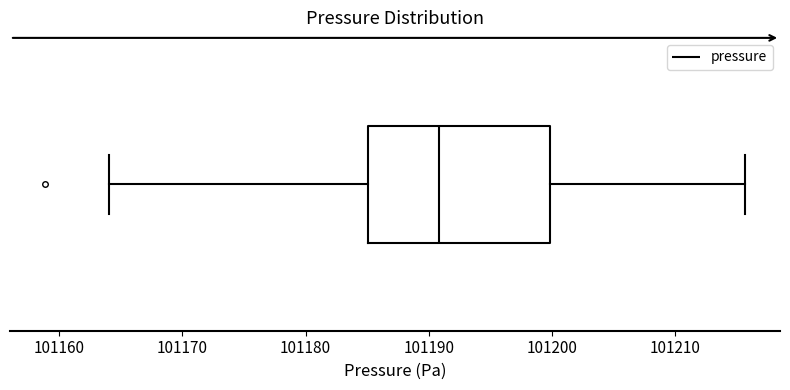

Read this box plot against the x-axis: the position of the median line, the range covered by the box, and the ends of both whiskers. The values are not printed on the chart, so give them approximately, as read against the axis.

median 101191, box 101185 to 101200, whiskers 101164 to 101216